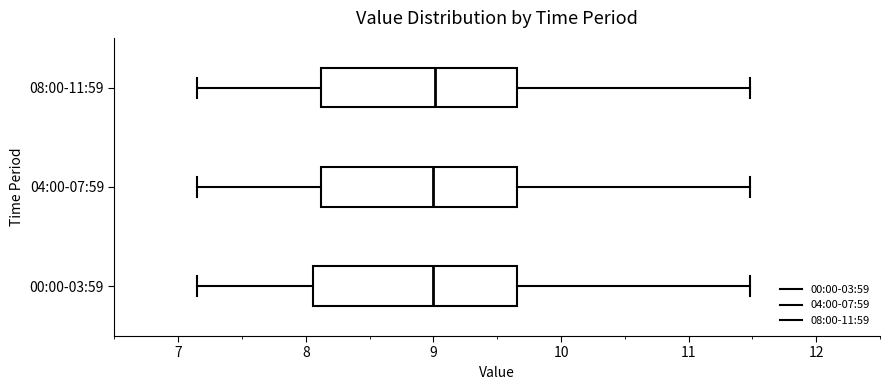

Reading bottom to top, read every box against the x-axis: the position of its median line, the range the box covers, and the ends of its whiskers. The values are not printed on the chart, so give them approximately, as read against the axis.

00:00-03:59: median 9.0, box 8.1 to 9.7, whiskers 7.2 to 11.5
04:00-07:59: median 9.0, box 8.1 to 9.7, whiskers 7.2 to 11.5
08:00-11:59: median 9.0, box 8.1 to 9.7, whiskers 7.2 to 11.5